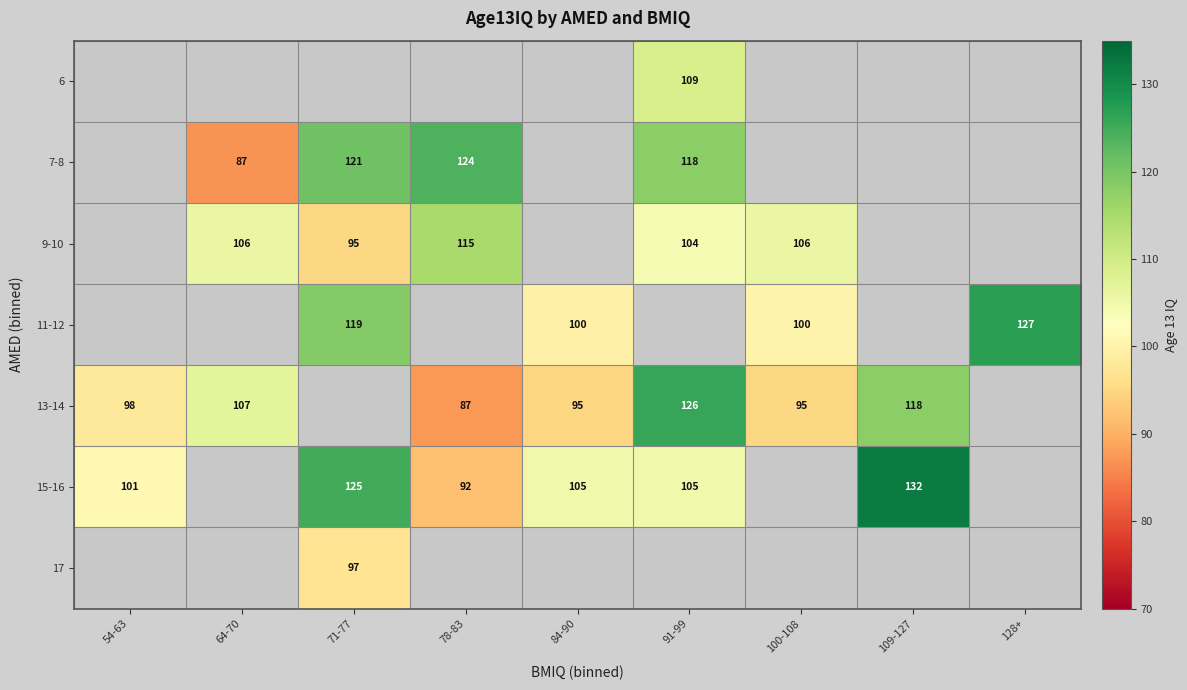

Is it true that 13-14 equals 153 at 100-108?

False